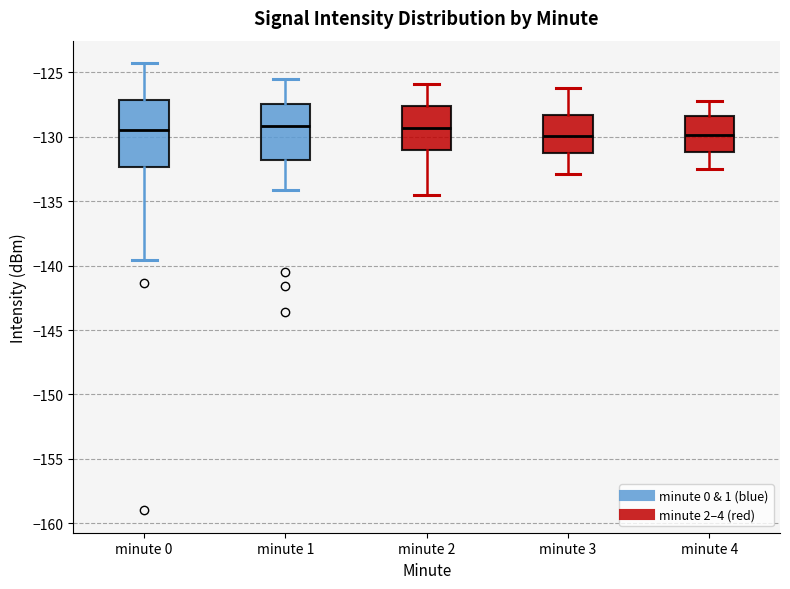

Reading left to right, read every box against the y-axis: the position of its median line, the range the box covers, and the ends of its whiskers. The values are not printed on the chart, so give them approximately, as read against the axis.

minute 0: median -129.5, box -132.5 to -127.0, whiskers -139.5 to -124.5
minute 1: median -129.0, box -132.0 to -127.5, whiskers -134.0 to -125.5
minute 2: median -129.5, box -131.0 to -127.5, whiskers -134.5 to -126.0
minute 3: median -130.0, box -131.0 to -128.5, whiskers -133.0 to -126.0
minute 4: median -130.0, box -131.0 to -128.5, whiskers -132.5 to -127.0